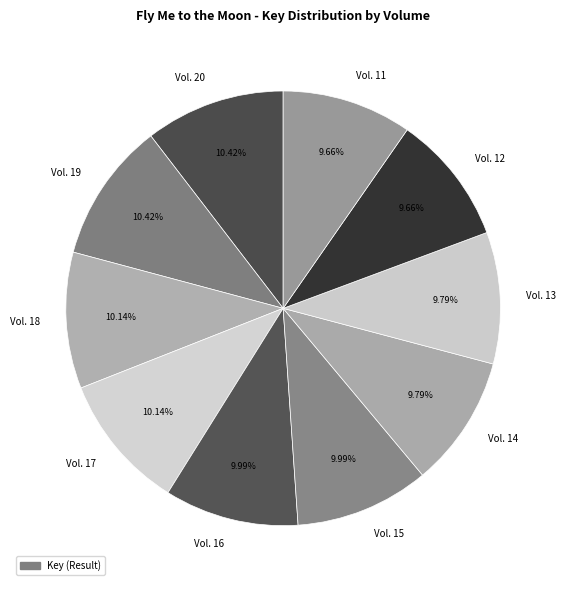

Do Vol. 17 and Vol. 19 together represent more than half of the pie?

No